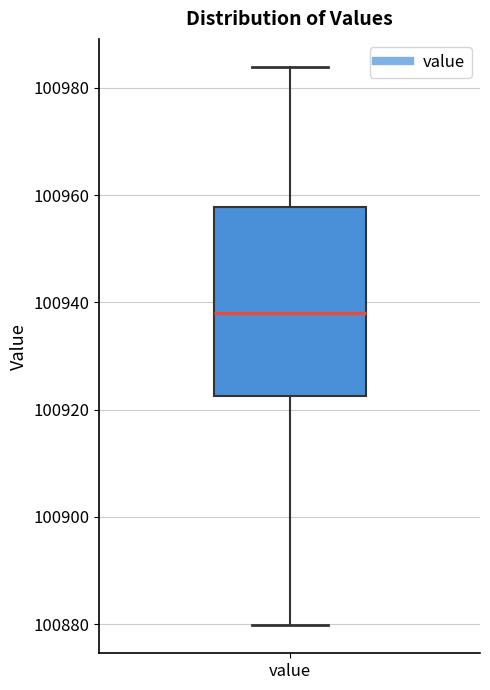

Where is the upper edge of the box for value on the y-axis? The values are not printed on the chart, so give them approximately, as read against the axis.

100958